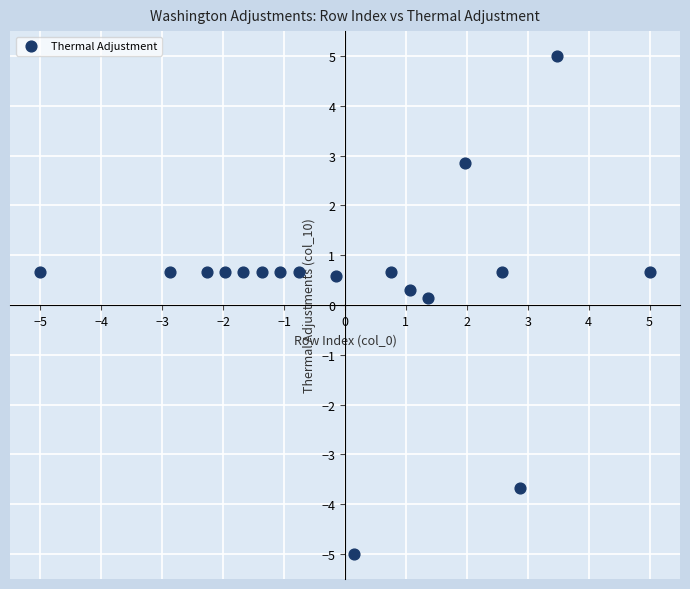

What is the range of X values (max minus min)?

10.0